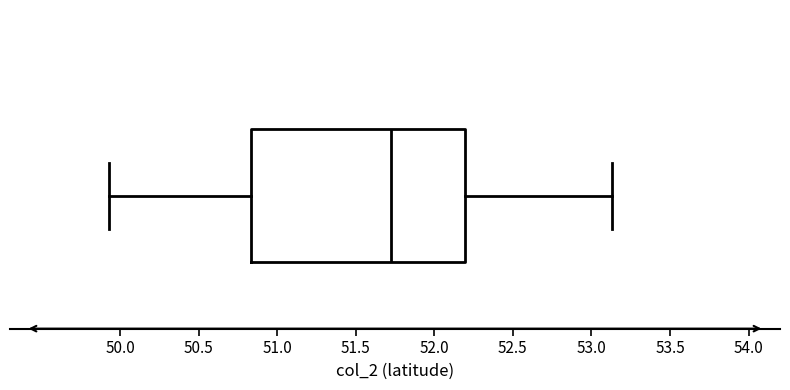

Transcribe this box plot: give where the median line is, the range the box spans, and where the two whiskers end, as read against the x-axis. The values are not printed on the chart, so give them approximately, as read against the axis.

median 51.70, box 50.85 to 52.20, whiskers 49.95 to 53.15